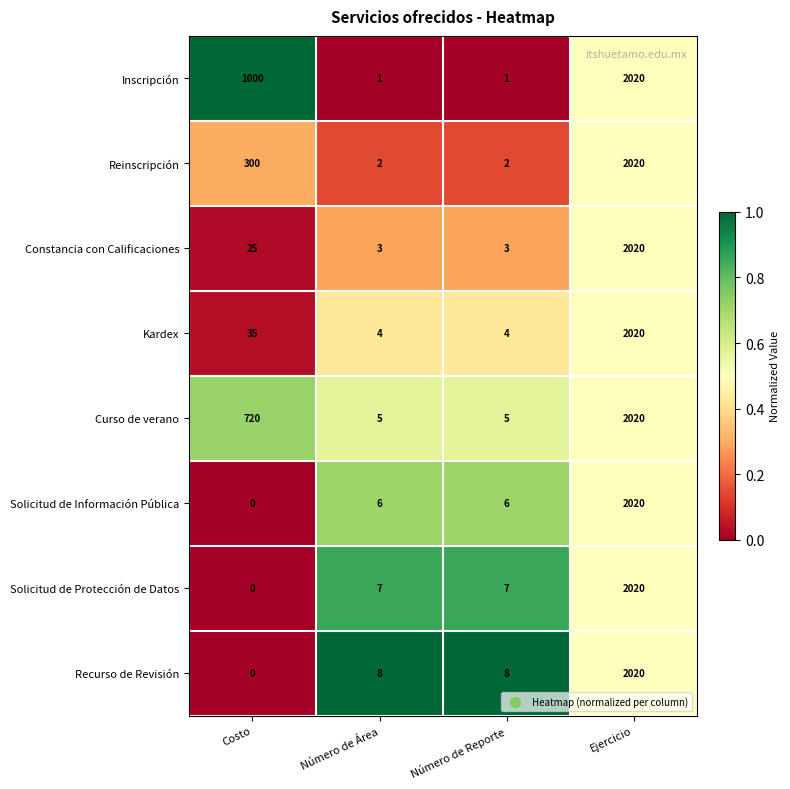

Rank the series at Número de Reporte from lowest to highest value.

Inscripción, Reinscripción, Constancia con Calificaciones, Kardex, Curso de verano, Solicitud de Información Pública, Solicitud de Protección de Datos, Recurso de Revisión